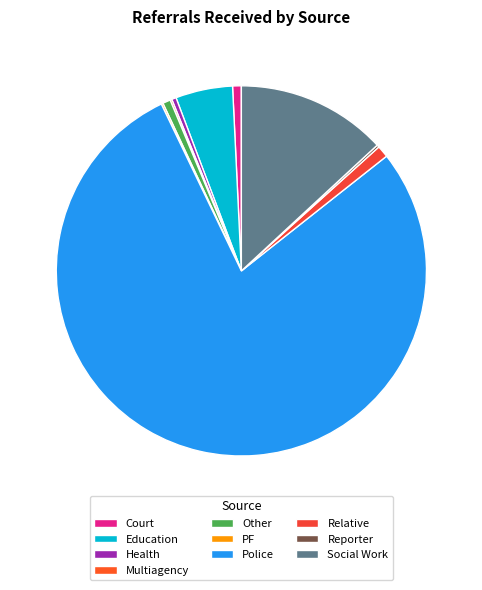

The Other slice represents 1% of the pie. True or false?

True